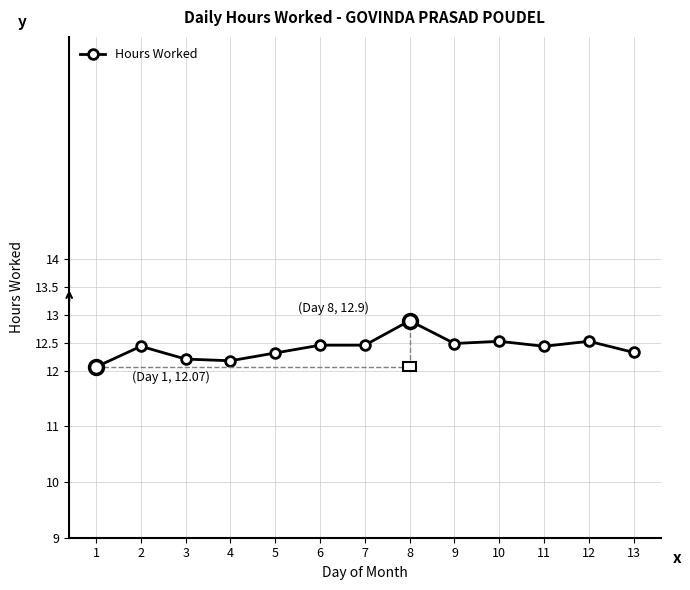

What is the difference between the maximum and minimum values?

0.8